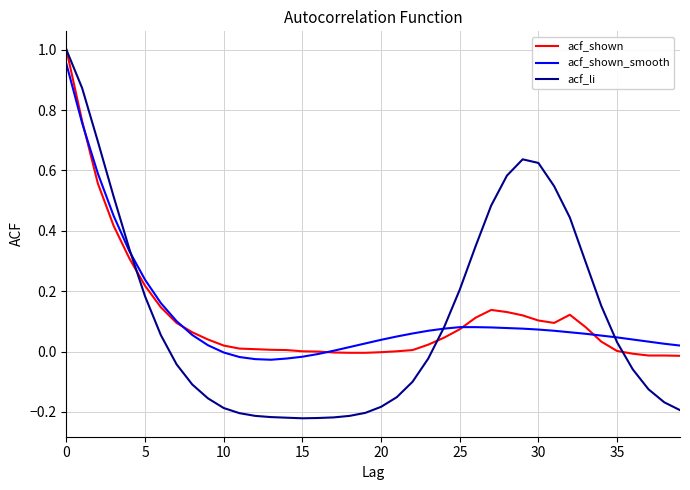

Which series has the largest range (max minus min)?

acf_li